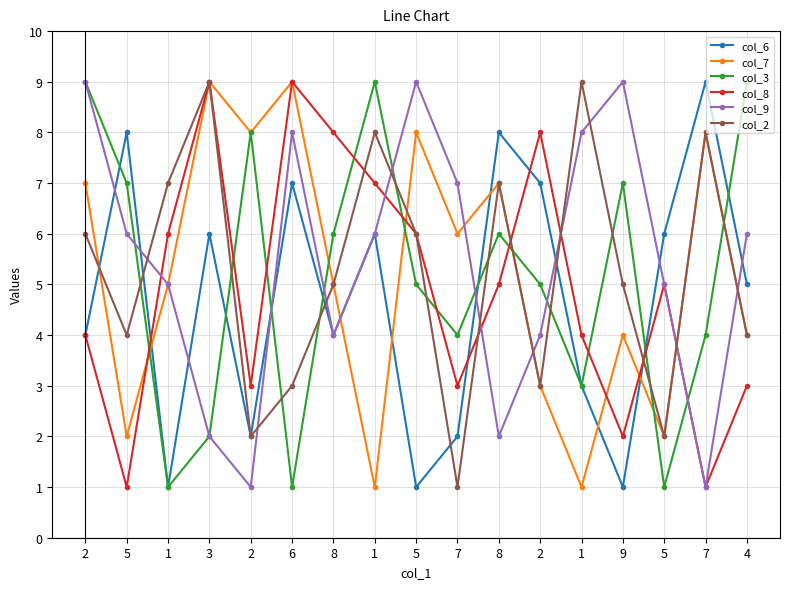

Does the chart have visible grid lines?

Yes